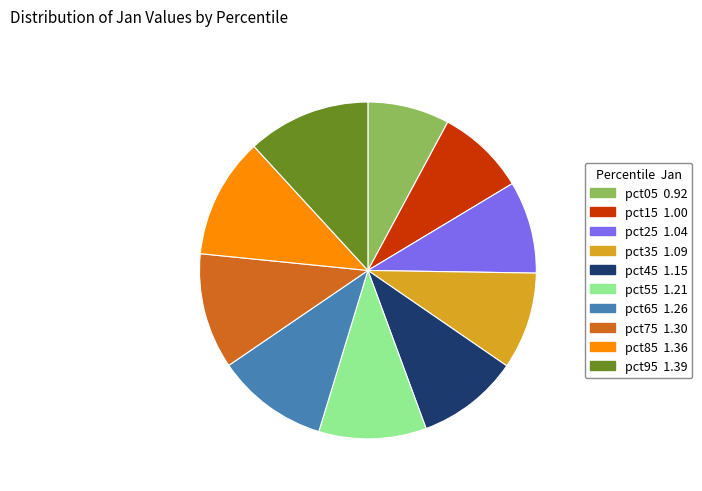

Approximately how many times larger is the value at pct75 compared to pct45?

1.1